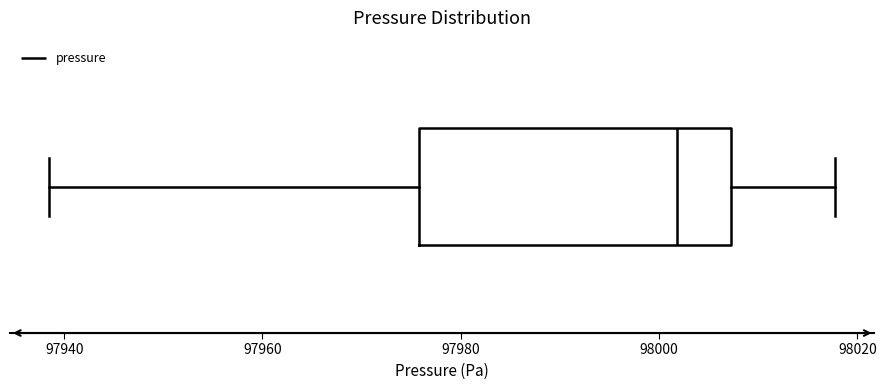

Transcribe this box plot: give where the median line is, the range the box spans, and where the two whiskers end, as read against the x-axis. The values are not printed on the chart, so give them approximately, as read against the axis.

median 98002, box 97976 to 98008, whiskers 97938 to 98018